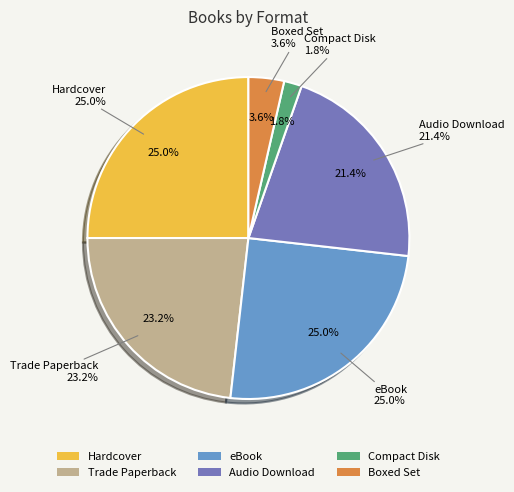

Does Boxed Set represent more than half of the total?

No